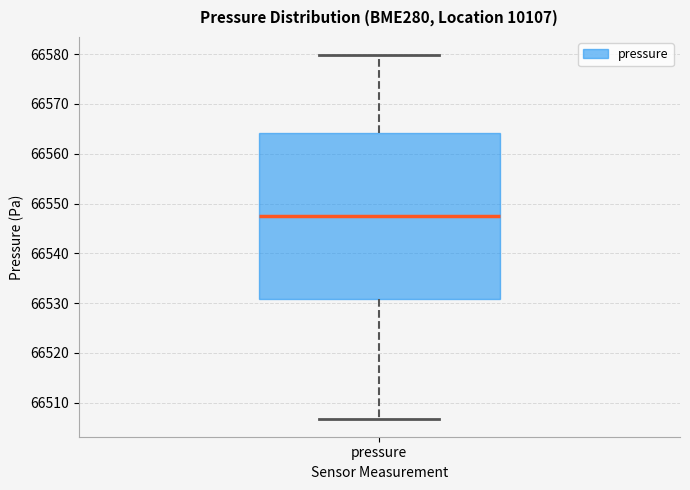

Where is the upper edge of the box for pressure on the y-axis? The values are not printed on the chart, so give them approximately, as read against the axis.

66564